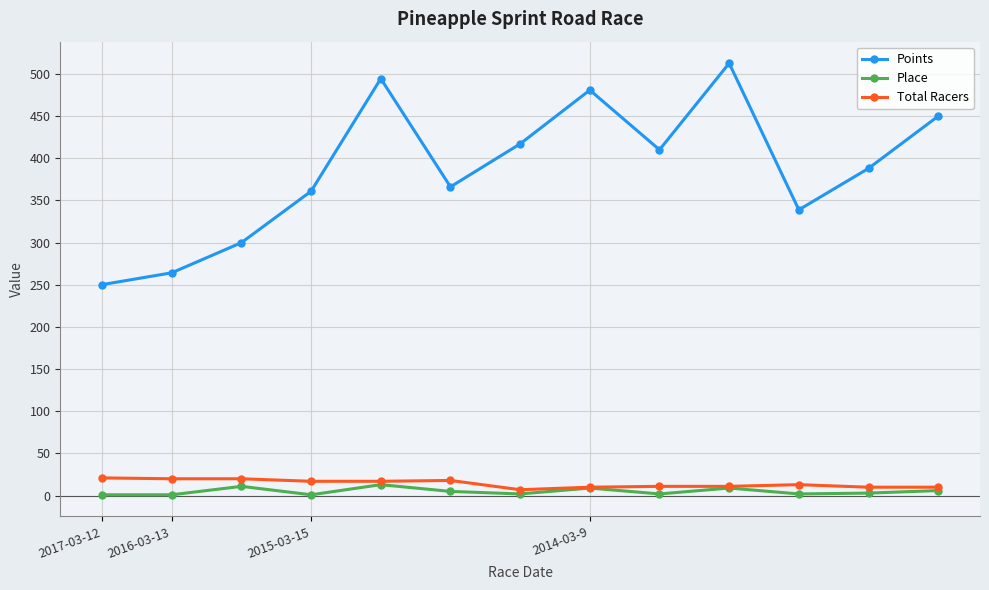

What is the highest value of the Total Racers series?

21.0